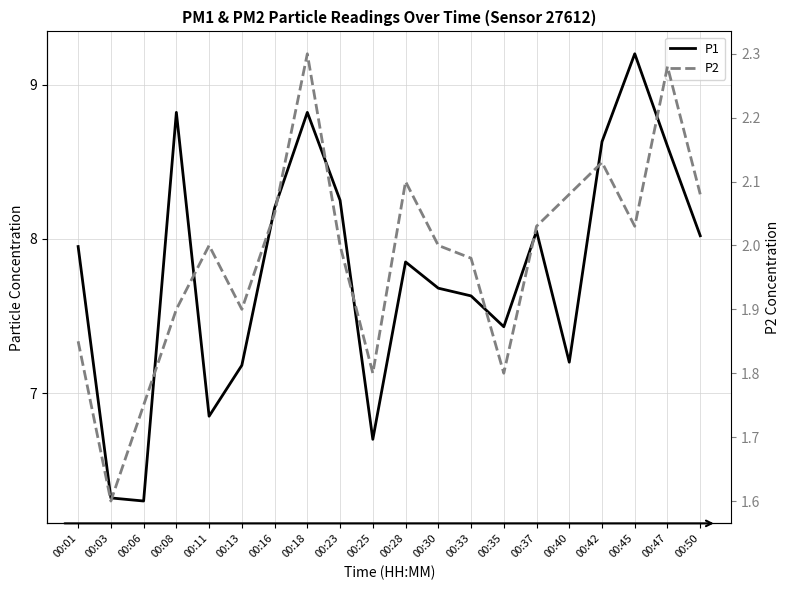

Between 00:16 and 00:25, which series saw the biggest shift?

P1